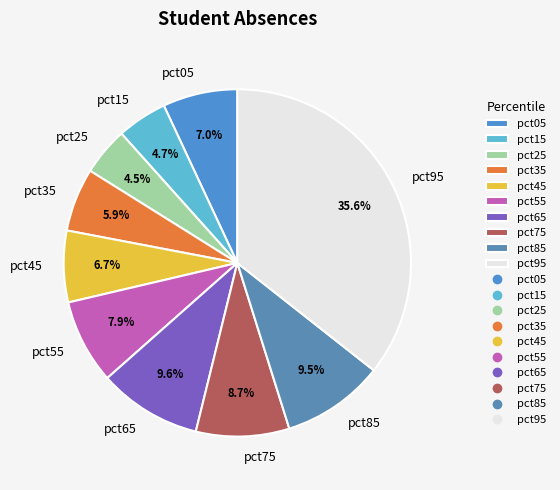

Which category has the biggest portion of the pie?

pct95